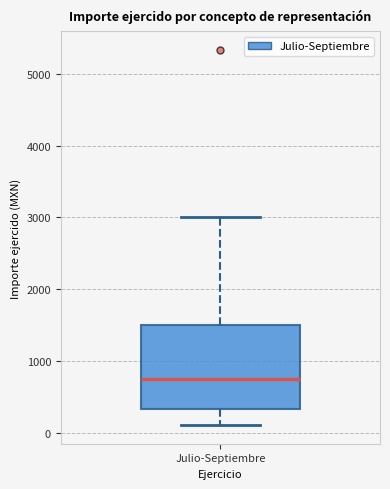

Where does the lower whisker of the box for Julio-Septiembre end on the y-axis? The values are not printed on the chart, so give them approximately, as read against the axis.

100